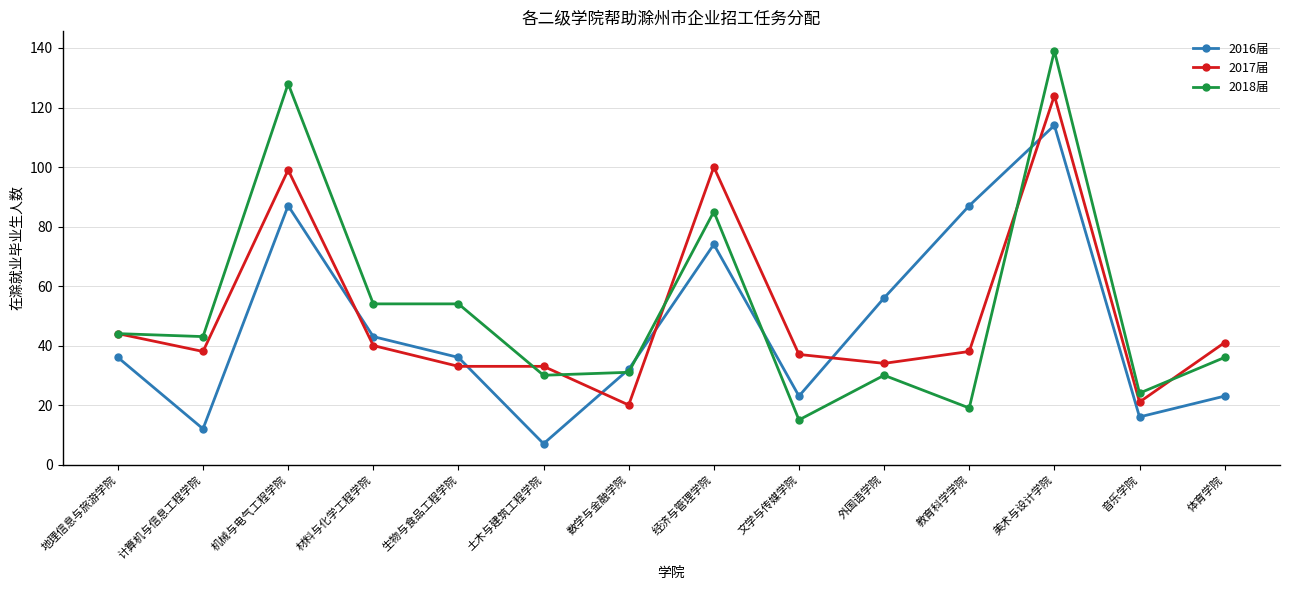

What position from the right is 地理信息与旅游学院?

14